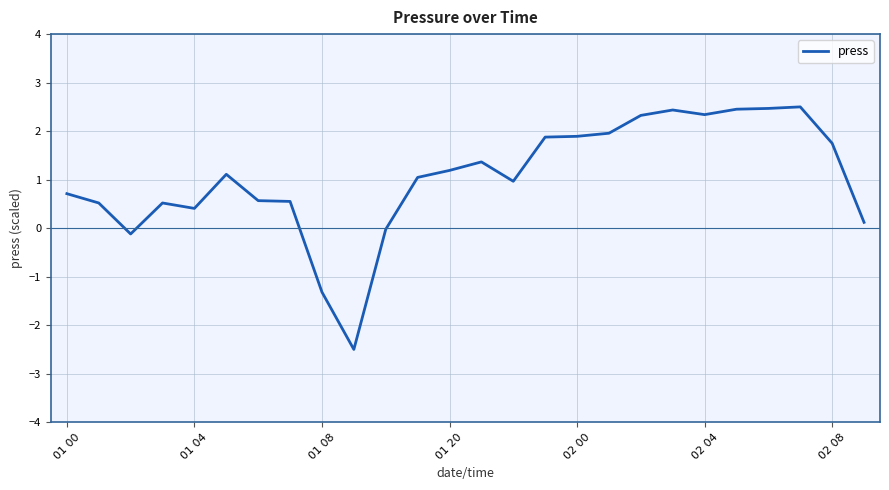

What is the difference between the maximum and minimum values?

5.0